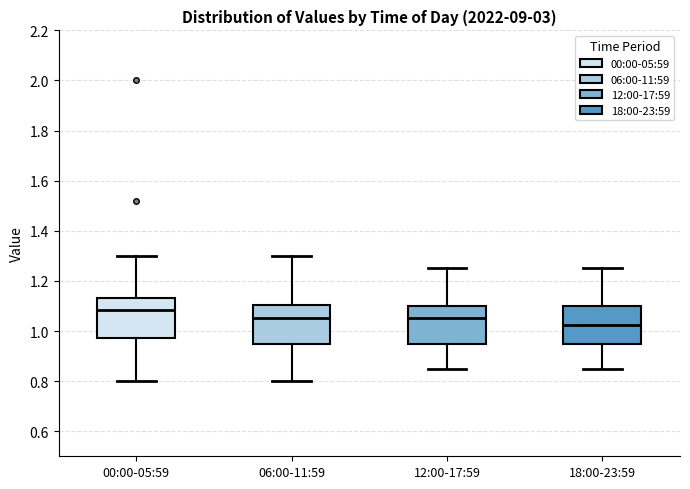

Which box has the highest median line?

00:00-05:59